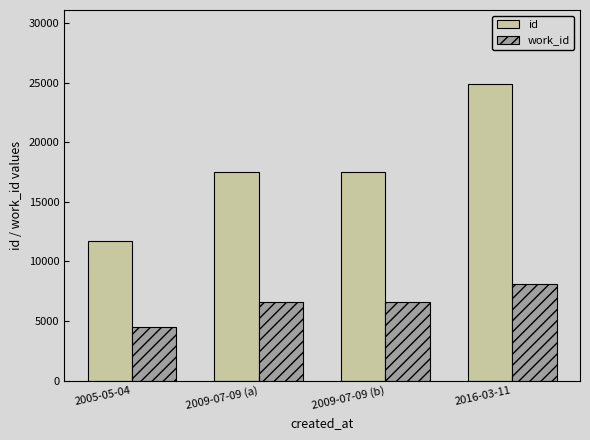

What is the highest value of the id series?

24866